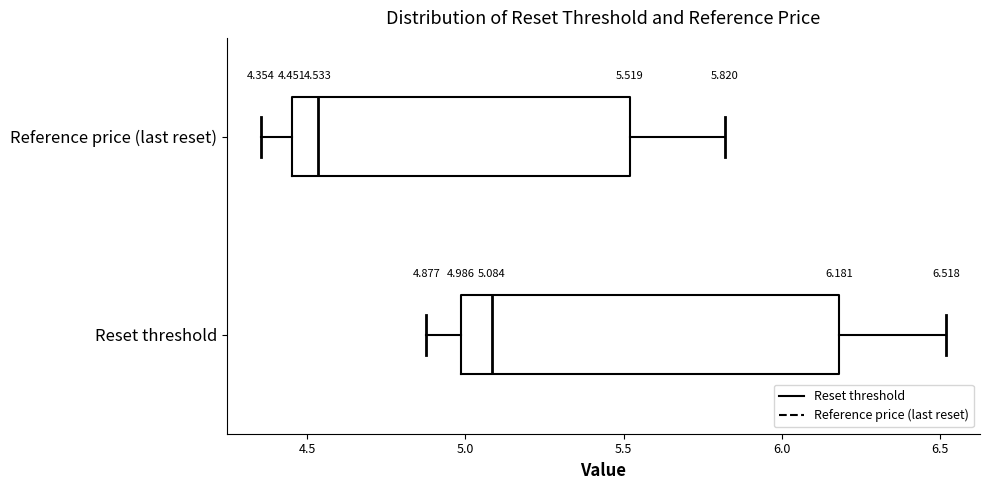

Which box is the widest, from its left edge to its right edge?

Reset threshold